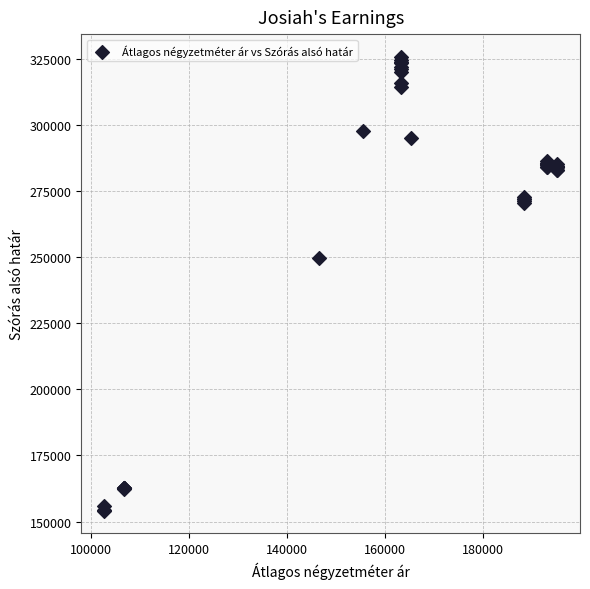

What Y value in the scatter plot is closest to 239921?

249508